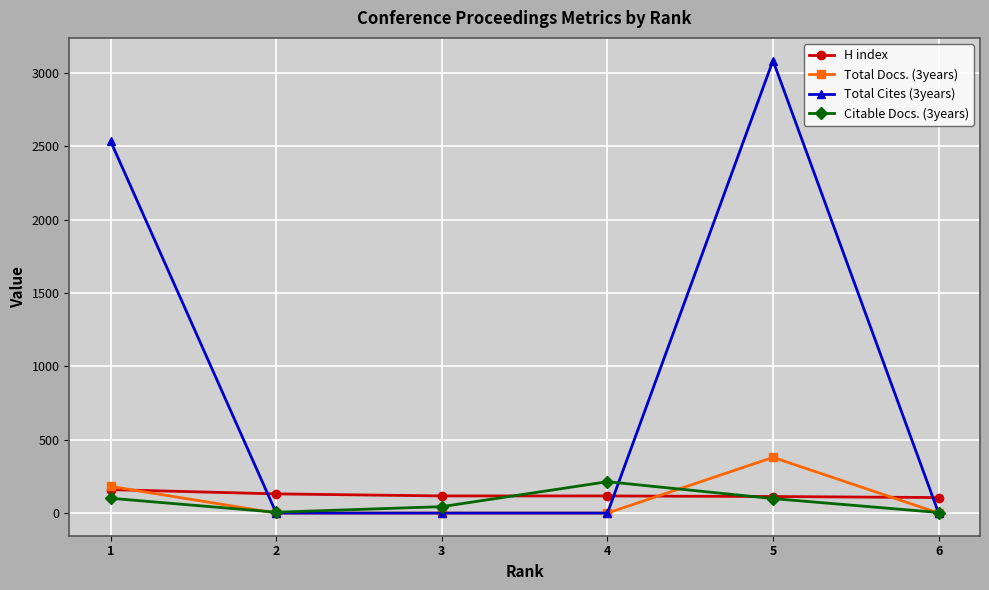

What is the difference between the H index values at 6 and 2?

25